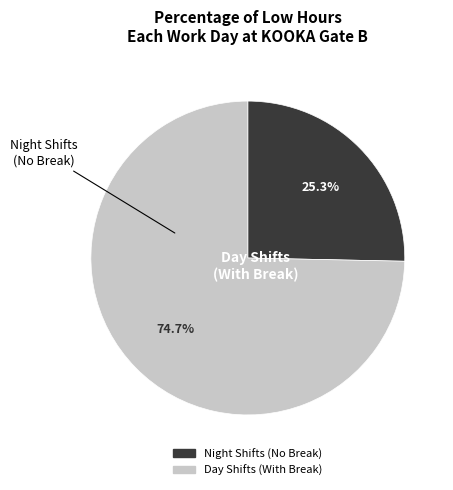

Is there any slice that represents more than half of the pie?

Yes